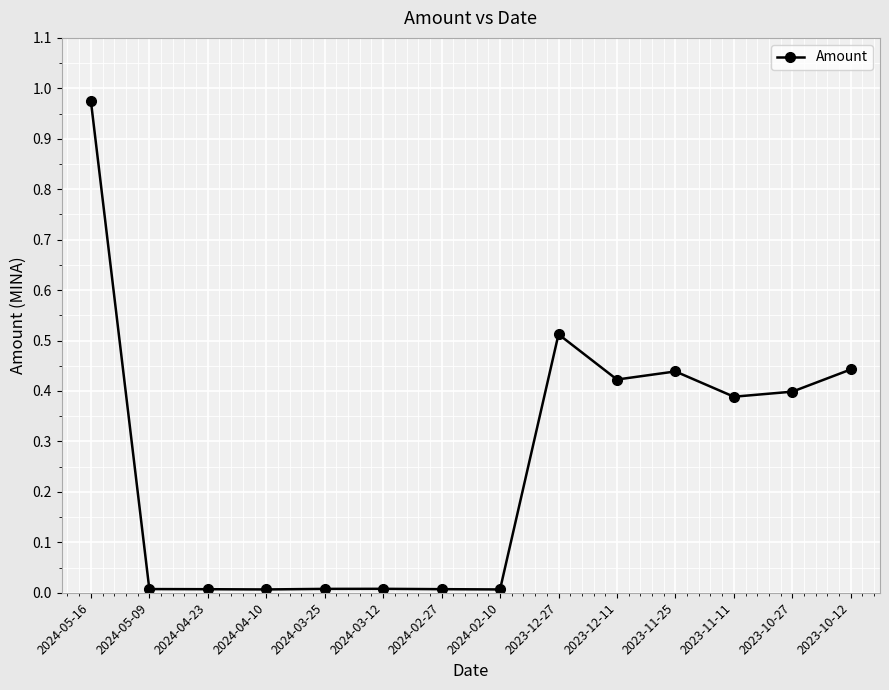

What is the label of the 7th point from the left?

2024-02-27